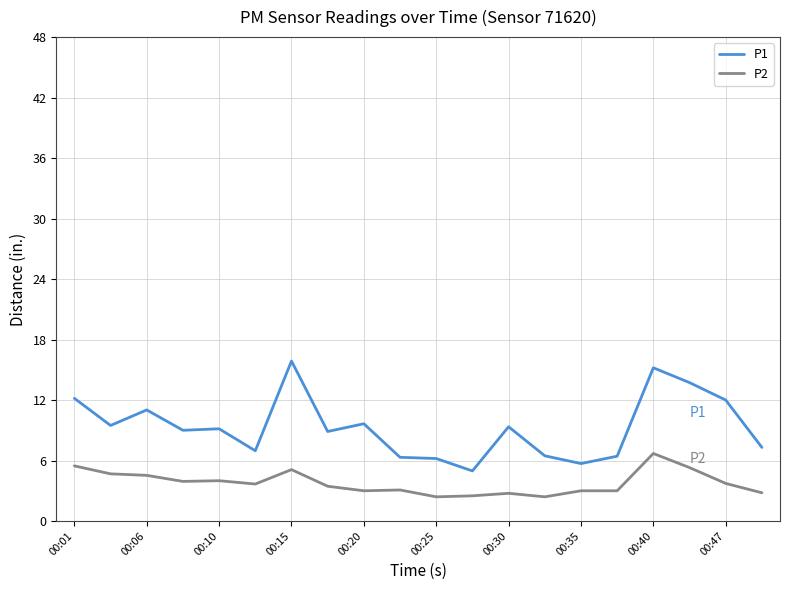

How many lines are shown in the chart?

2